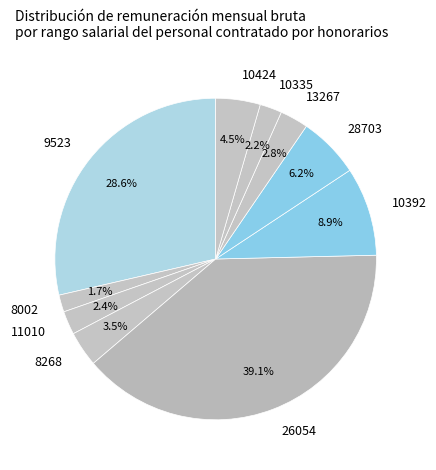

Approximately how many times larger is the value at 13267 compared to 11010?

1.2